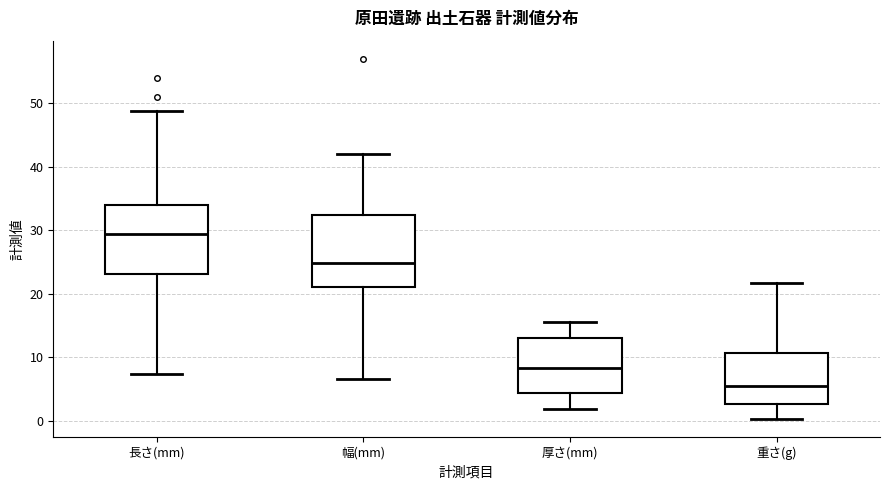

Where does the lower whisker of the box for 厚さ(mm) end on the y-axis? The values are not printed on the chart, so give them approximately, as read against the axis.

2